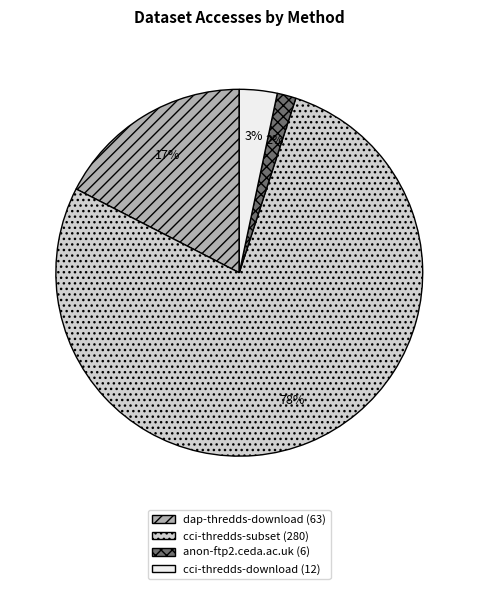

What percentage is the cci-thredds-download slice, to the nearest percent?

3%